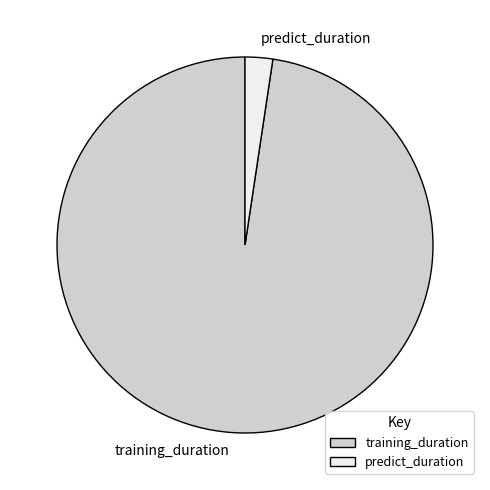

Between training_duration and predict_duration, which is larger?

training_duration